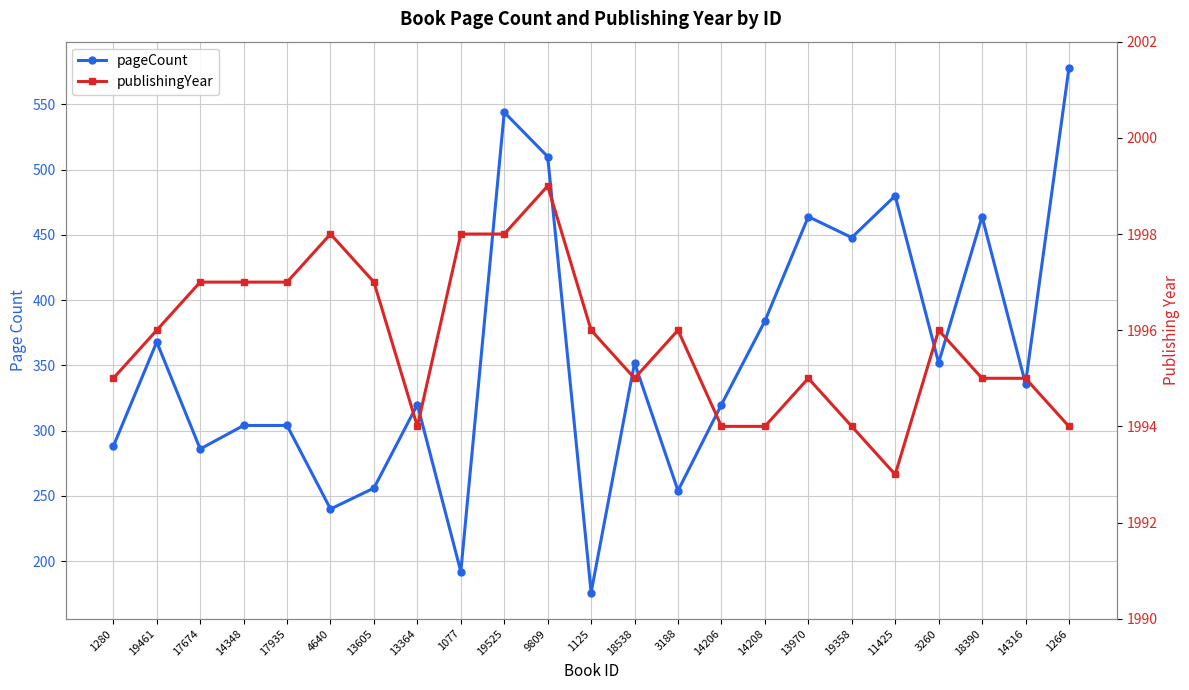

What is the sum of the publishingYear values at 1125 and 14348?

3993